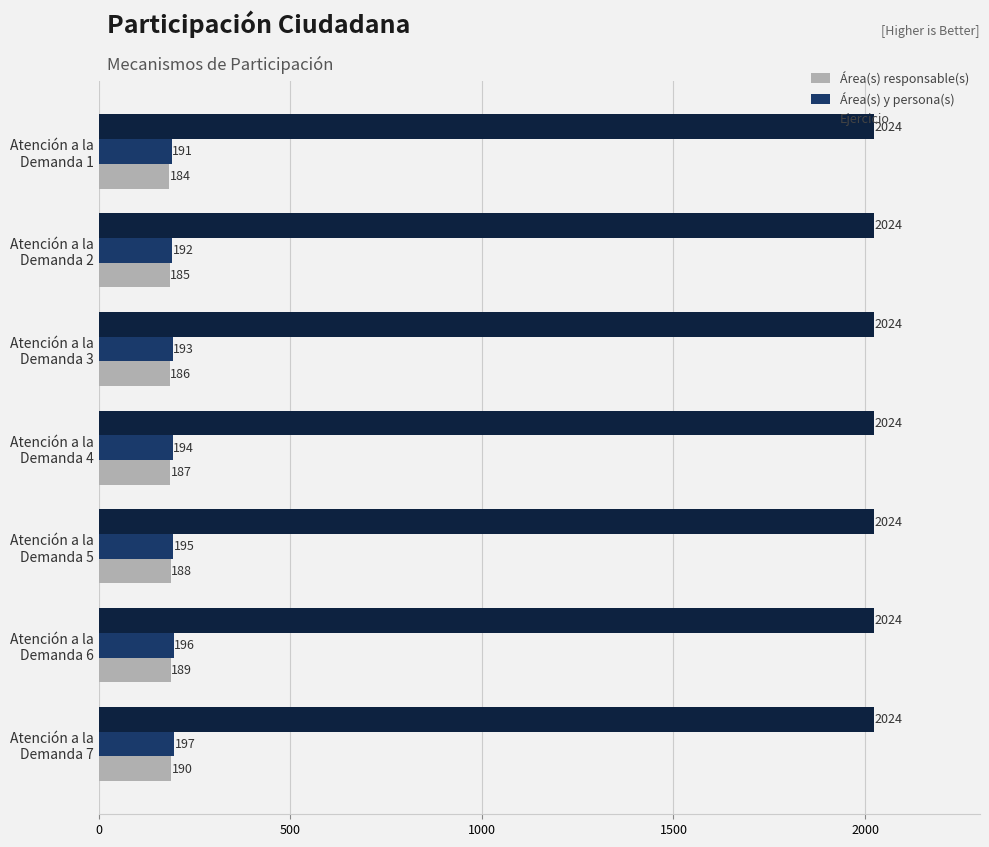

What is the average value of the Ejercicio series?

2024